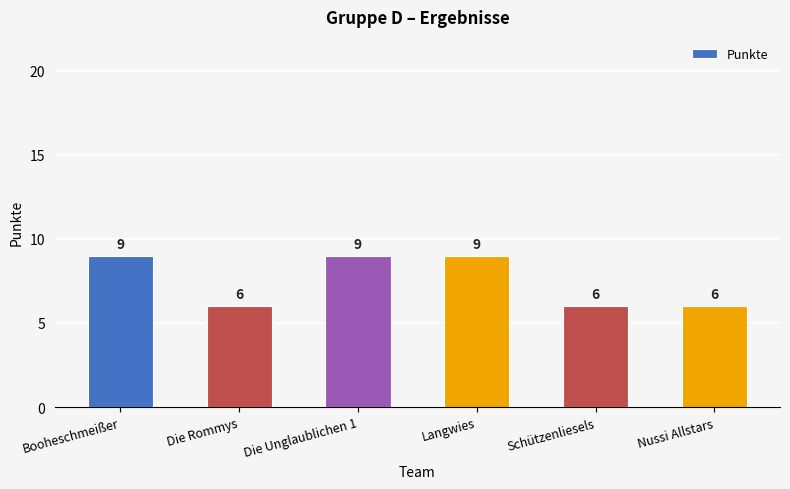

Reading left to right, what are all the values shown in this chart?

Booheschmeißer=9	Die Rommys=6	Die Unglaublichen 1=9	Langwies=9	Schützenliesels=6	Nussi Allstars=6